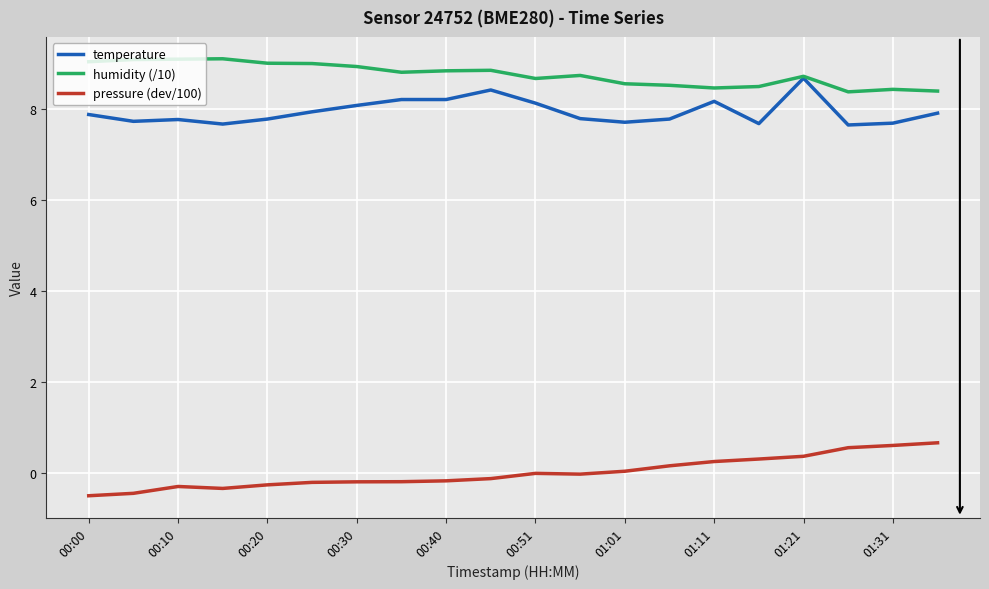

True or false: temperature and pressure (dev/100) intersect in this chart.

False